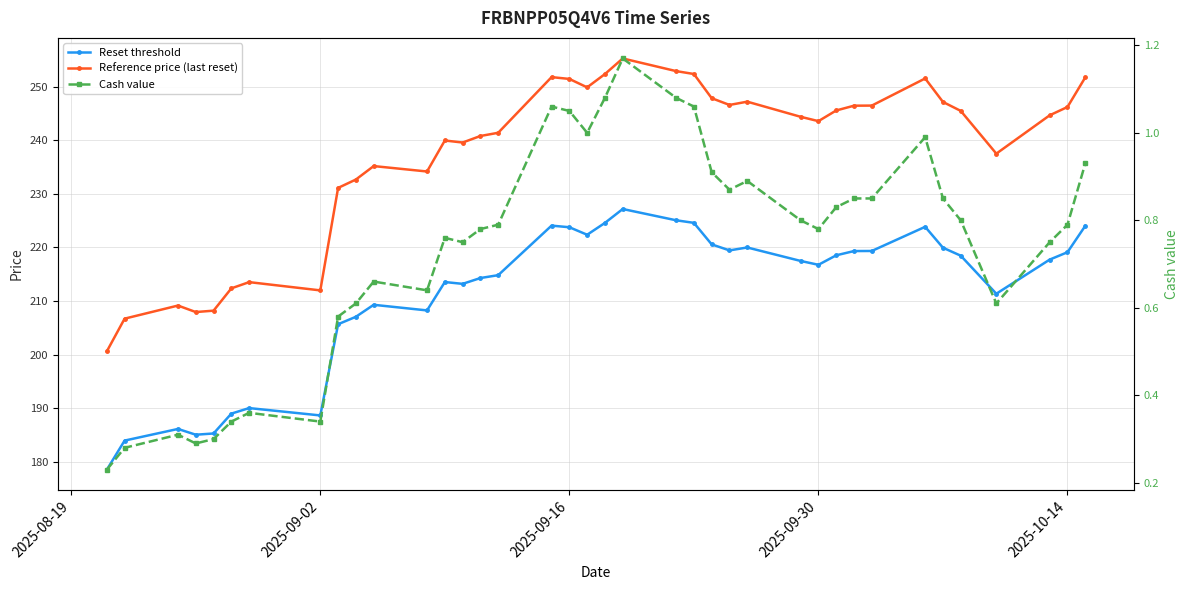

True or false: Reset threshold and Reference price (last reset) cross at least once.

False